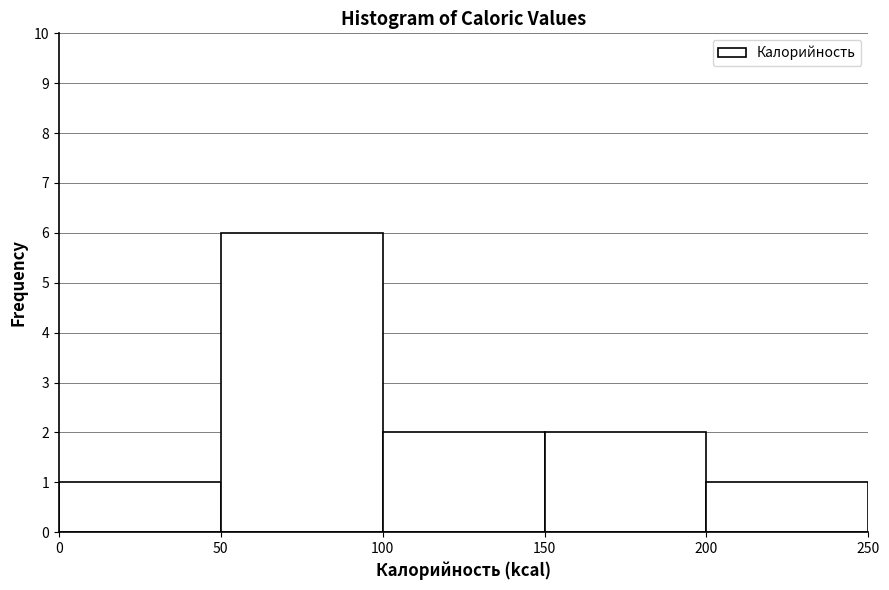

Which range on the x-axis has the tallest bar?

50 to 100